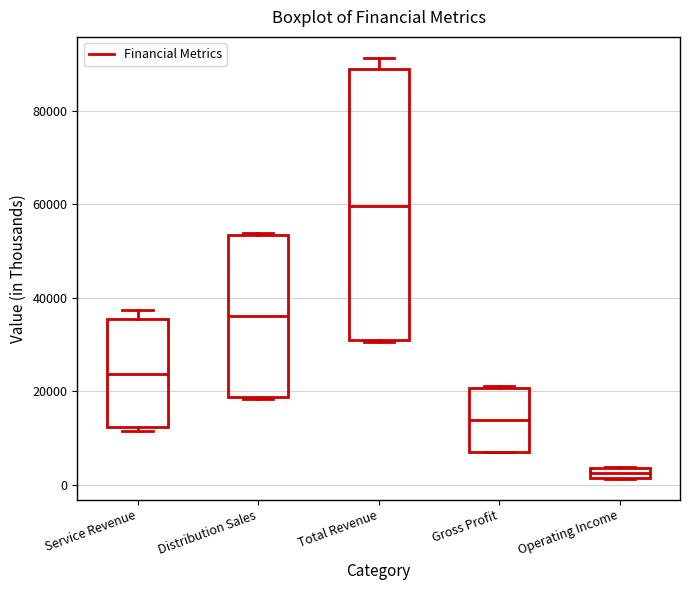

Where is the lower edge of the box for Total Revenue on the y-axis? The values are not printed on the chart, so give them approximately, as read against the axis.

30000